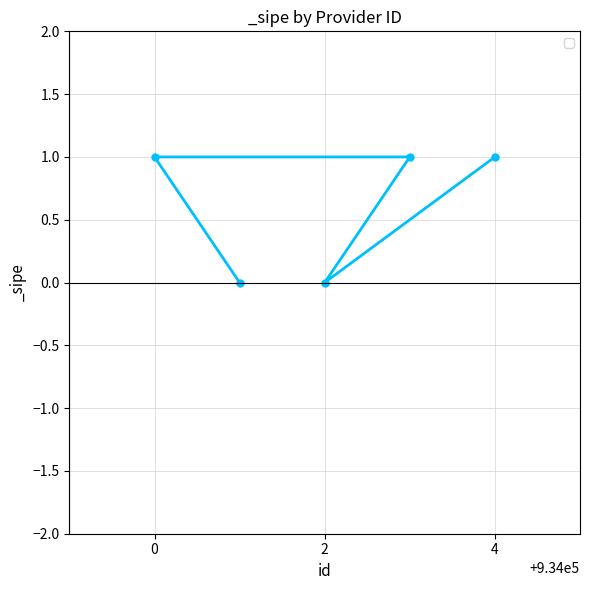

True or false: the data shows 0 at 2.

True